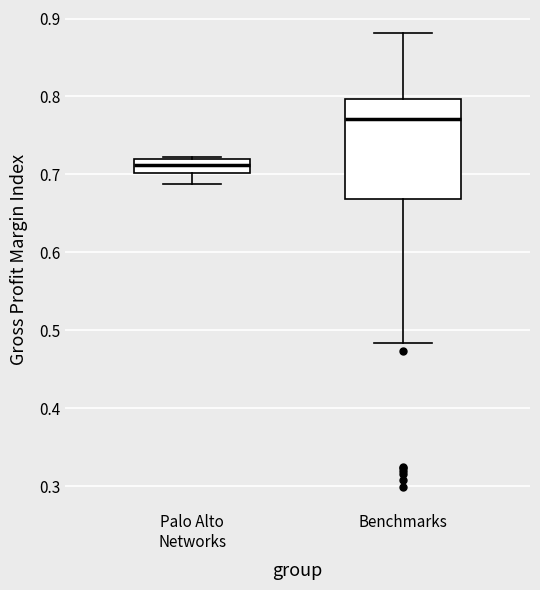

Reading left to right, transcribe this box plot: for each box, give where its median line is, the range the box spans, and where its two whiskers end, as read against the y-axis. The values are not printed on the chart, so give them approximately, as read against the axis.

Palo Alto Networks: median 0.71, box 0.70 to 0.72, whiskers 0.69 to 0.72
Benchmarks: median 0.77, box 0.67 to 0.80, whiskers 0.48 to 0.88